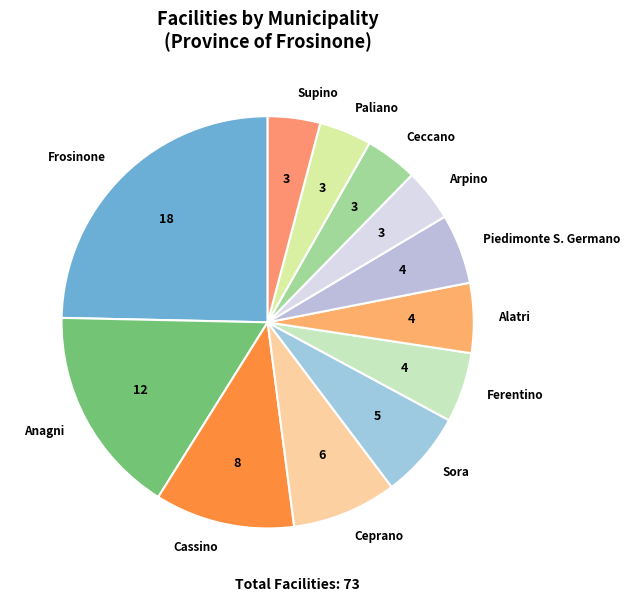

Is it true that Sora is 1% of the pie?

False